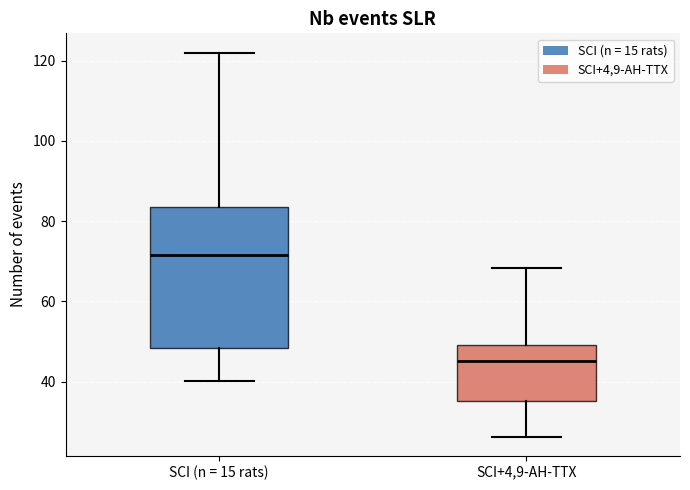

Comparing the boxes themselves (not the whiskers), which one is the tallest?

SCI (n = 15 rats)